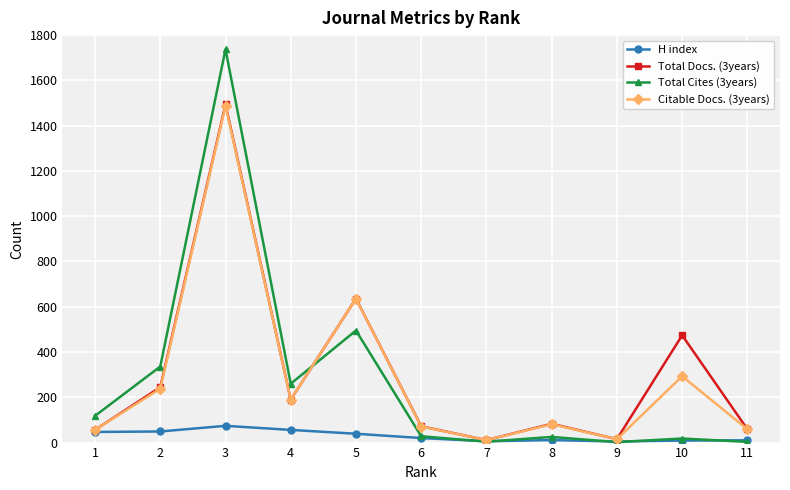

What is the difference between the highest and lowest values at 6?

52